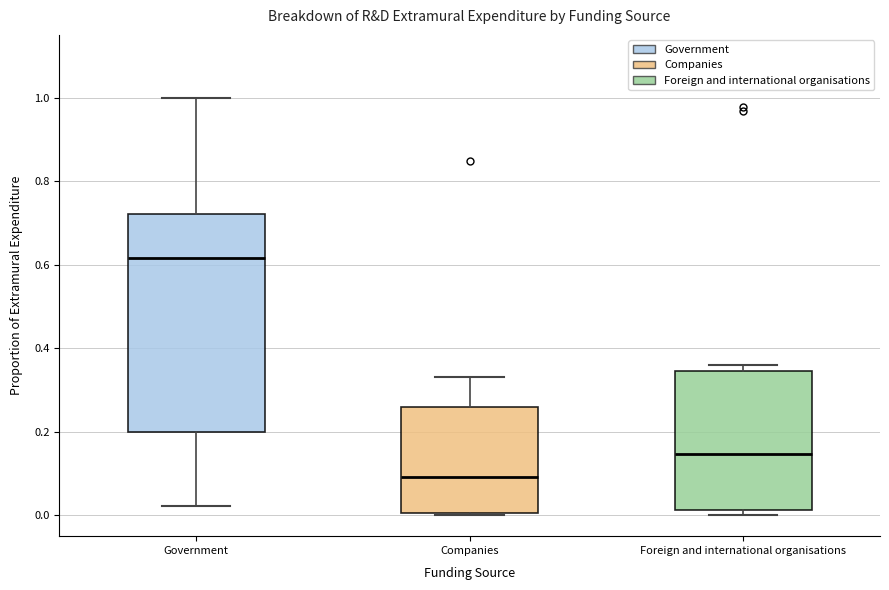

Reading left to right, transcribe this box plot: for each box, give where its median line is, the range the box spans, and where its two whiskers end, as read against the y-axis. The values are not printed on the chart, so give them approximately, as read against the axis.

Government: median 0.62, box 0.20 to 0.72, whiskers 0.02 to 1.00
Companies: median 0.10, box 0.00 to 0.26, whiskers 0.00 (just below the box's lower edge) to 0.34
Foreign and international organisations: median 0.14, box 0.02 to 0.34, whiskers 0.00 to 0.36